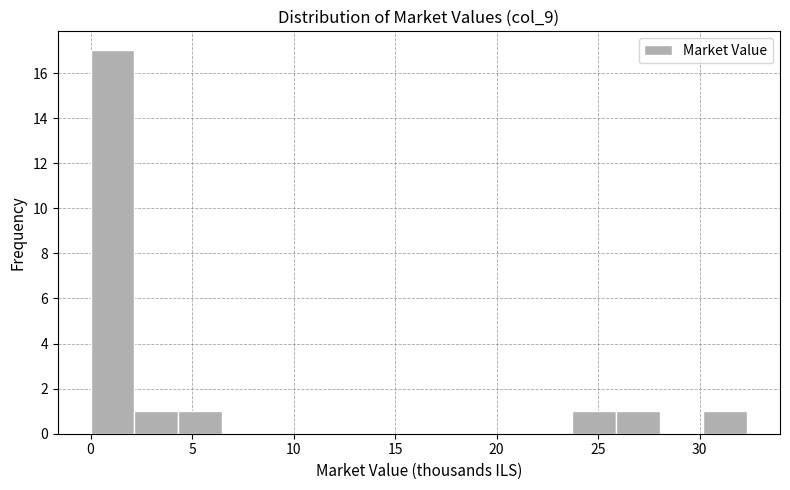

Which range on the x-axis has the tallest bar?

0.0 to 2.0